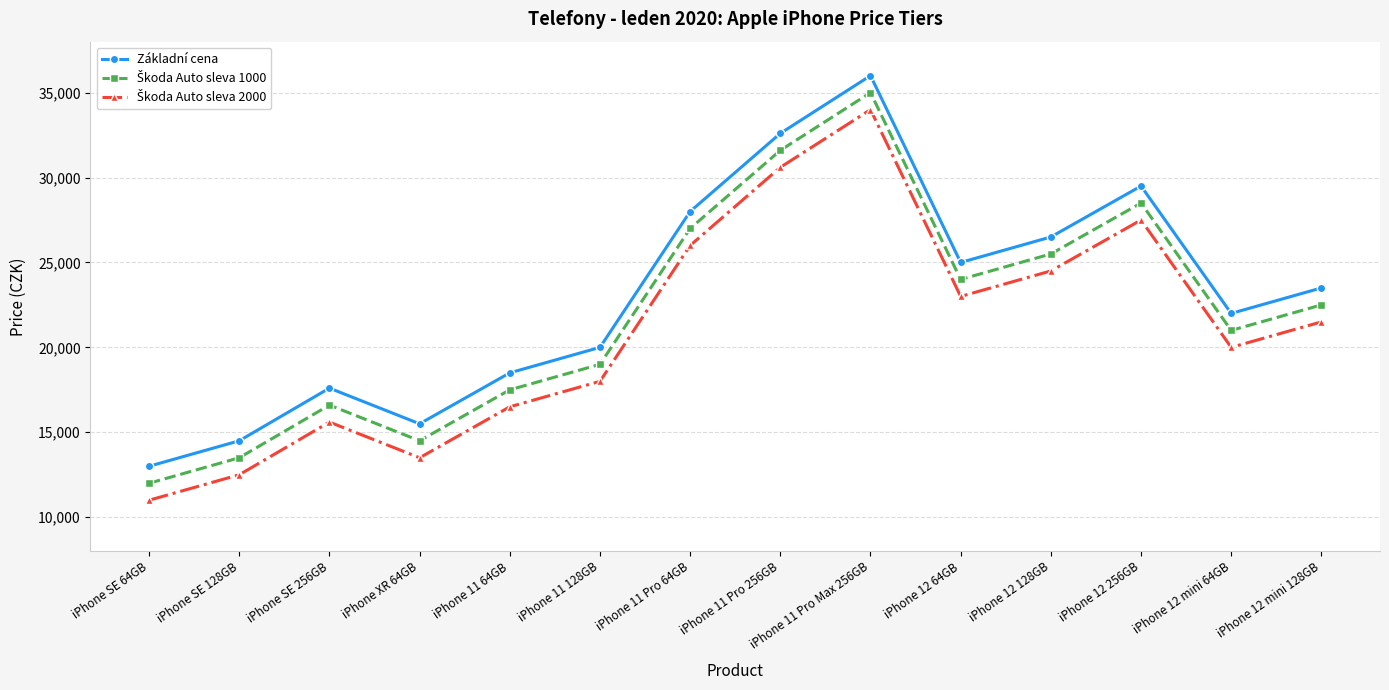

What value does the Základní cena series have at iPhone 12 mini 128GB?

23499